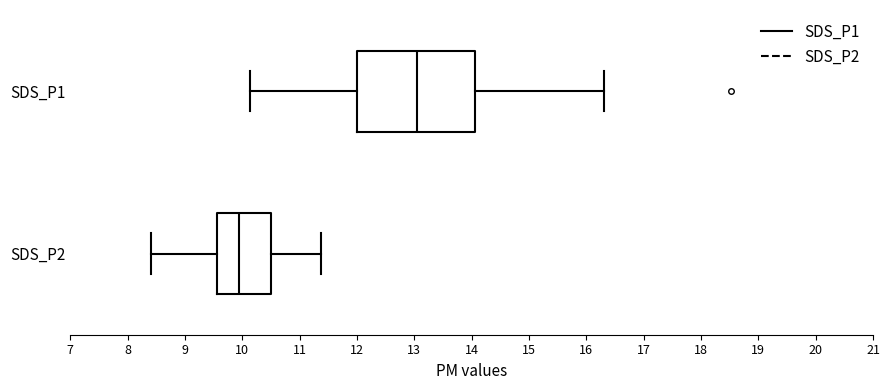

Which box's median line is the furthest to the right?

SDS_P1